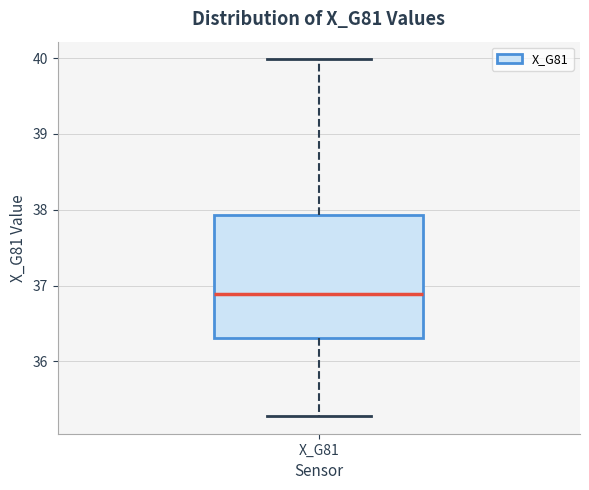

Transcribe this box plot: give where the median line is, the range the box spans, and where the two whiskers end, as read against the y-axis. The values are not printed on the chart, so give them approximately, as read against the axis.

median 36.9, box 36.3 to 37.9, whiskers 35.3 to 40.0